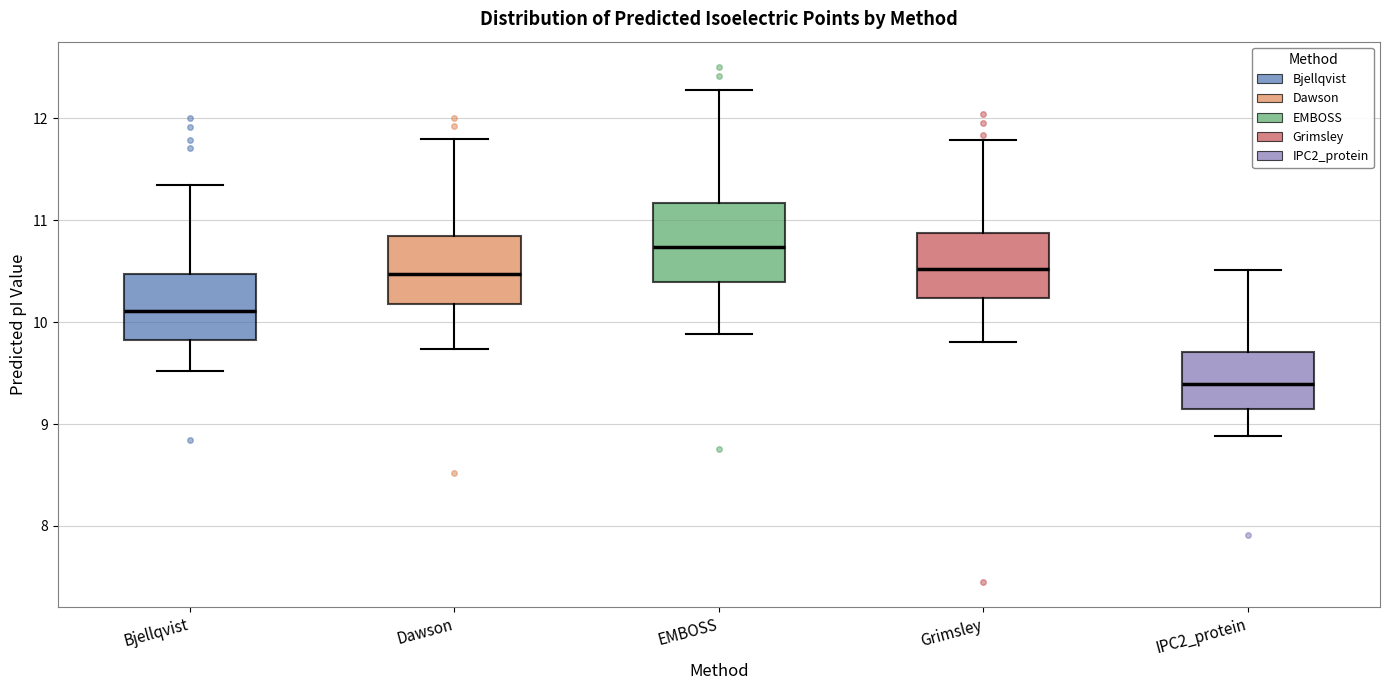

Reading left to right, read every box against the y-axis: the position of its median line, the range the box covers, and the ends of its whiskers. The values are not printed on the chart, so give them approximately, as read against the axis.

Bjellqvist: median 10.1, box 9.8 to 10.5, whiskers 9.5 to 11.3
Dawson: median 10.5, box 10.2 to 10.8, whiskers 9.7 to 11.8
EMBOSS: median 10.7, box 10.4 to 11.2, whiskers 9.9 to 12.3
Grimsley: median 10.5, box 10.2 to 10.9, whiskers 9.8 to 11.8
IPC2_protein: median 9.4, box 9.1 to 9.7, whiskers 8.9 to 10.5